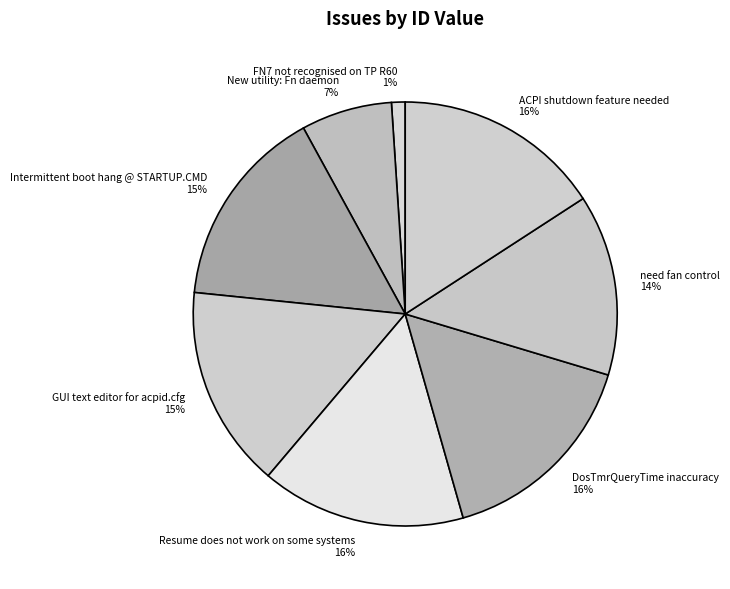

Is it true that GUI text editor for acpid.cfg is 15% of the pie?

True